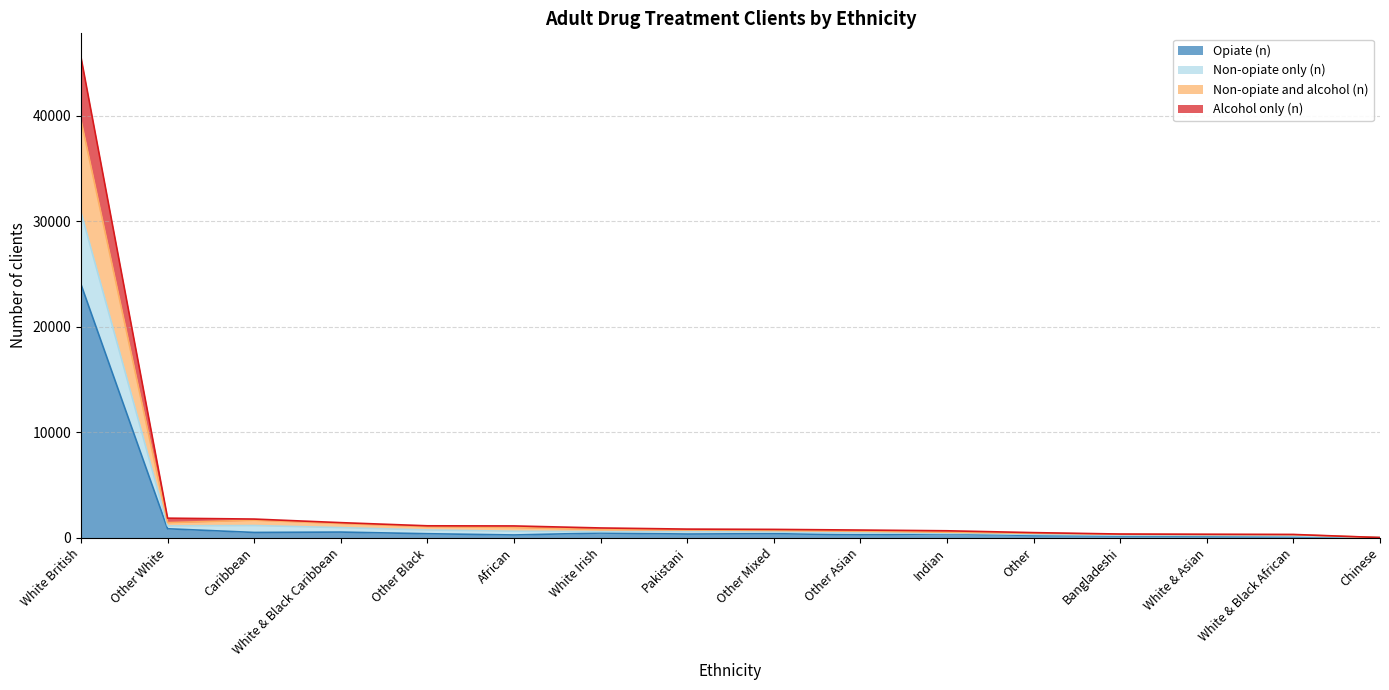

How many lines are shown in the chart?

4